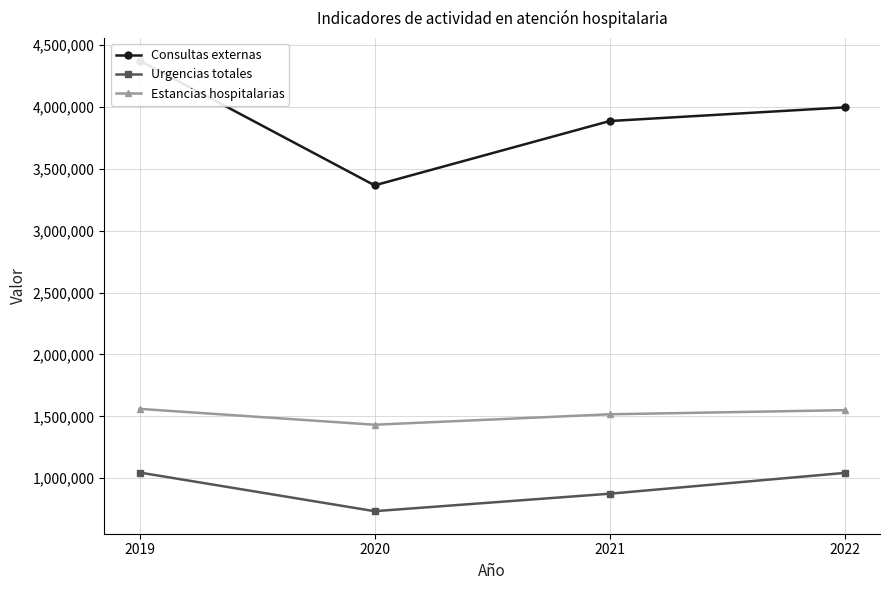

Which series has the largest total across all categories?

Consultas externas